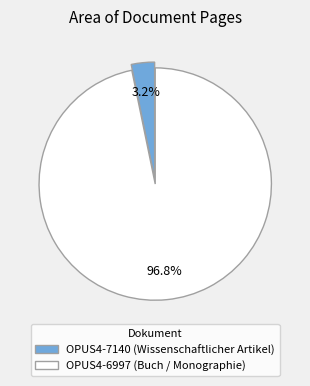

Rank the categories by value from highest to lowest.

OPUS4-6997 (Buch / Monographie), OPUS4-7140 (Wissenschaftlicher Artikel)